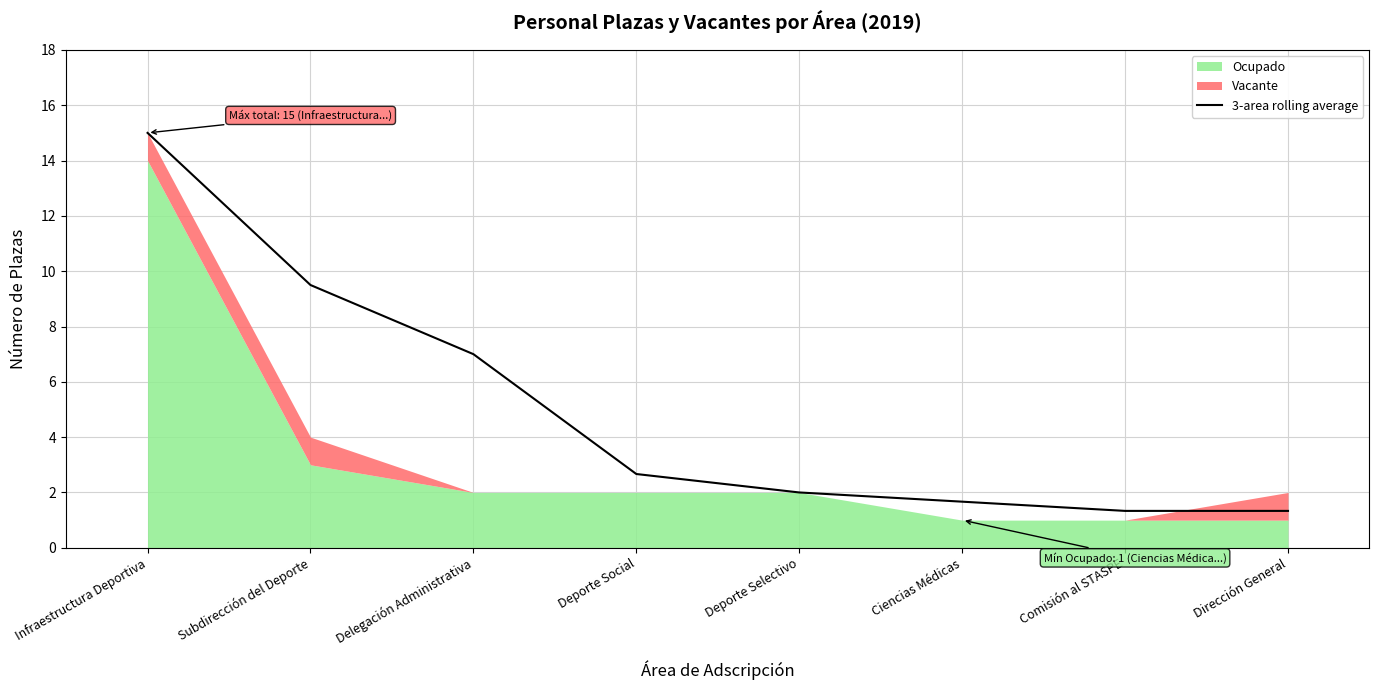

Reading left to right, extract all data points from this chart.

Infraestructura Deportiva=15.0	Subdirección del Deporte=9.5	Delegación Administrativa=7.0	Deporte Social=2.7	Deporte Selectivo=2.0	Ciencias Médicas=1.7	Comisión al STASPE=1.3	Dirección General=1.3